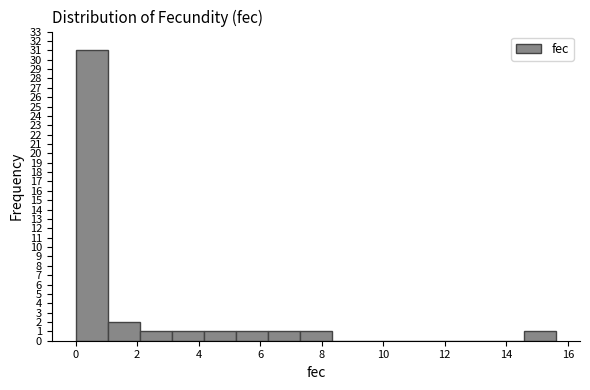

Which range on the x-axis has the tallest bar?

0.0 to 1.0